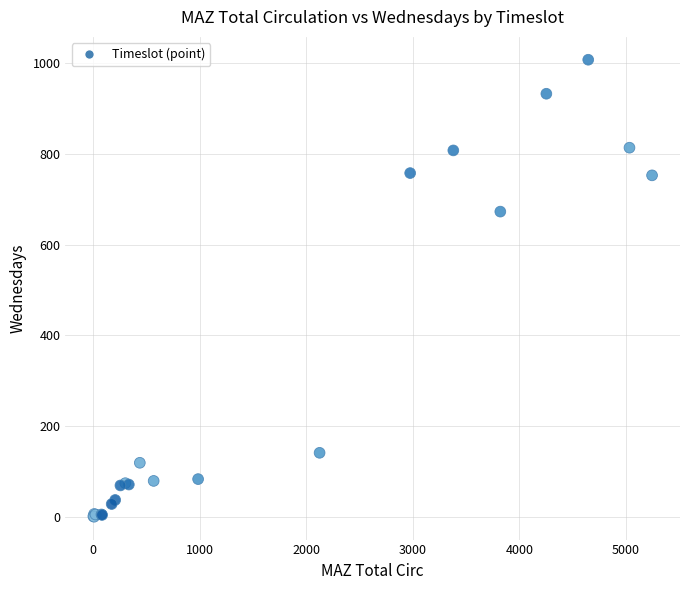

What Y value in the scatter plot is closest to 504?

673